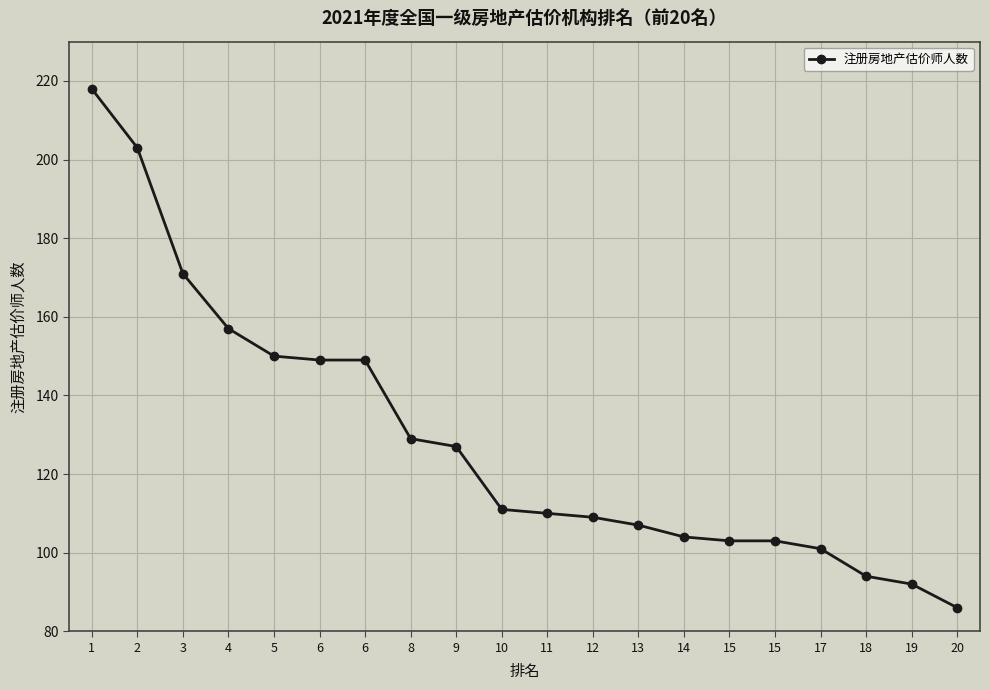

Where does the data first go above 111?

1